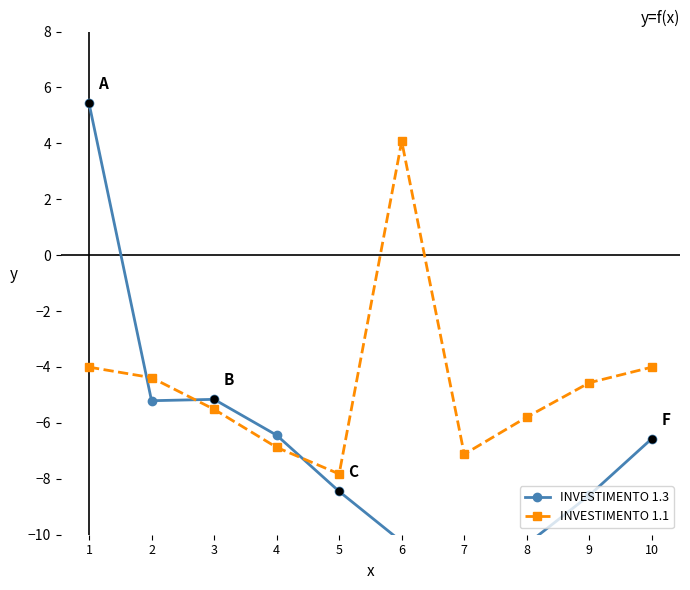

Rank the series by their average value, from lowest to highest.

INVESTIMENTO 1.3, INVESTIMENTO 1.1